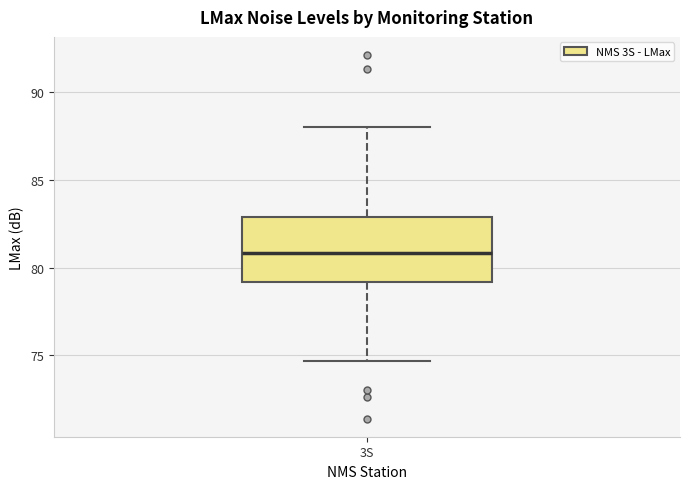

Where does the lower whisker of the box for 3S end on the y-axis? The values are not printed on the chart, so give them approximately, as read against the axis.

74.5